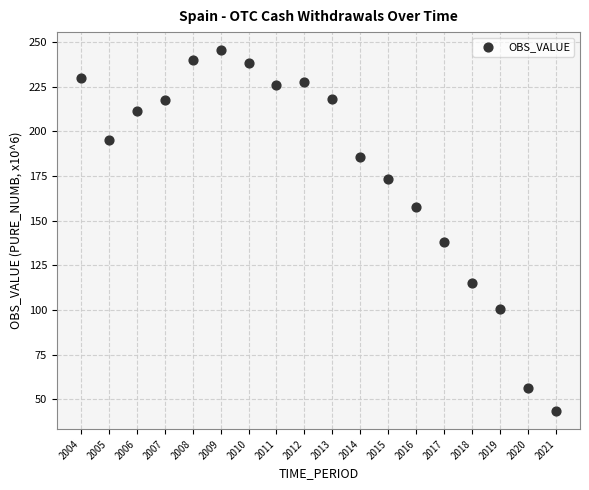

What Y value in the scatter plot is closest to 144?

138.3